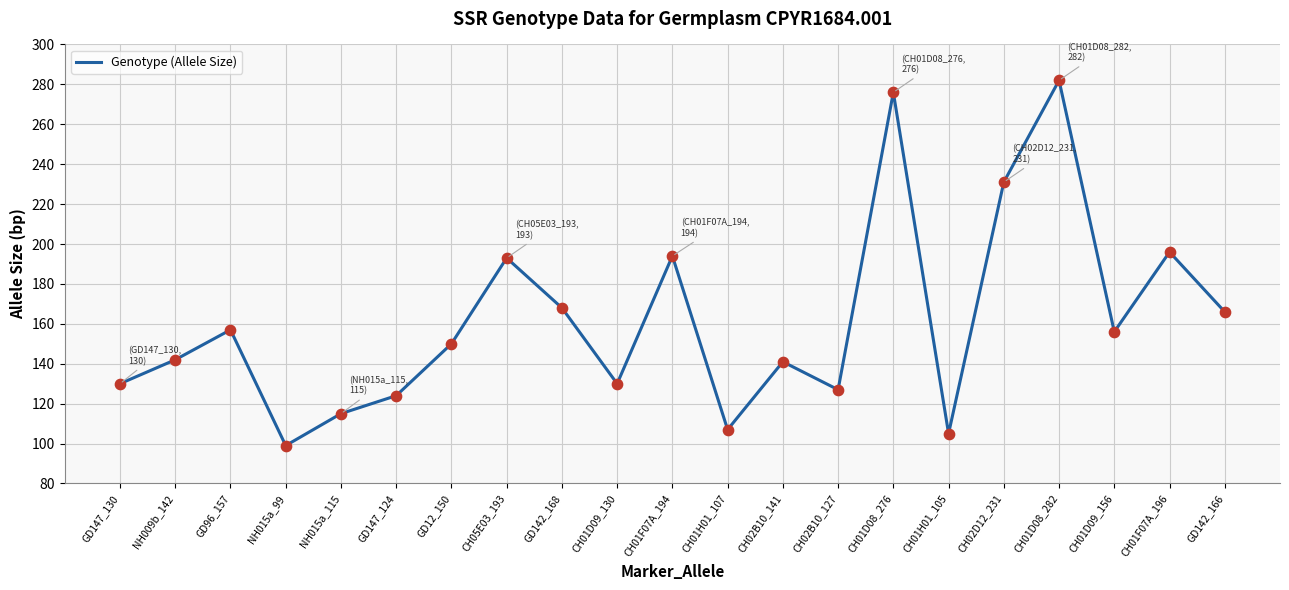

What is the change in value from NH015a_115 to GD12_150?

+35